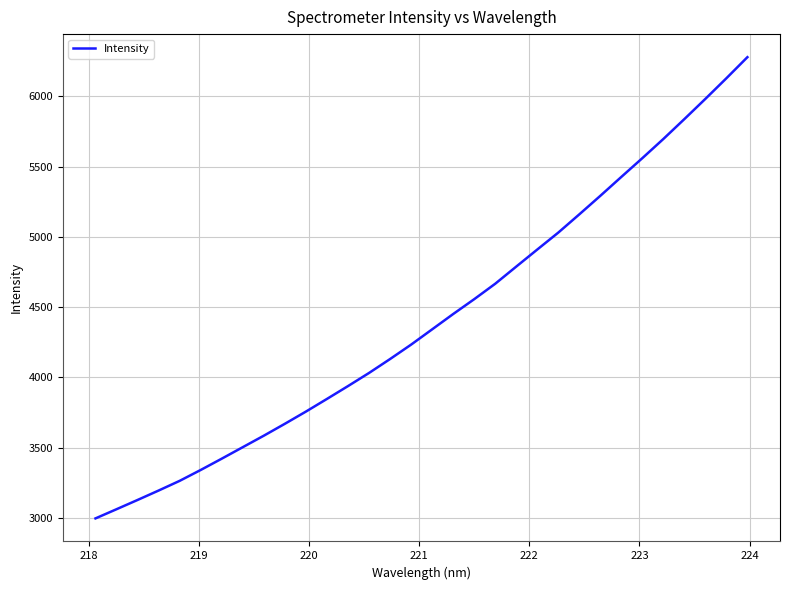

What is the maximum value shown in the chart?

6277.9